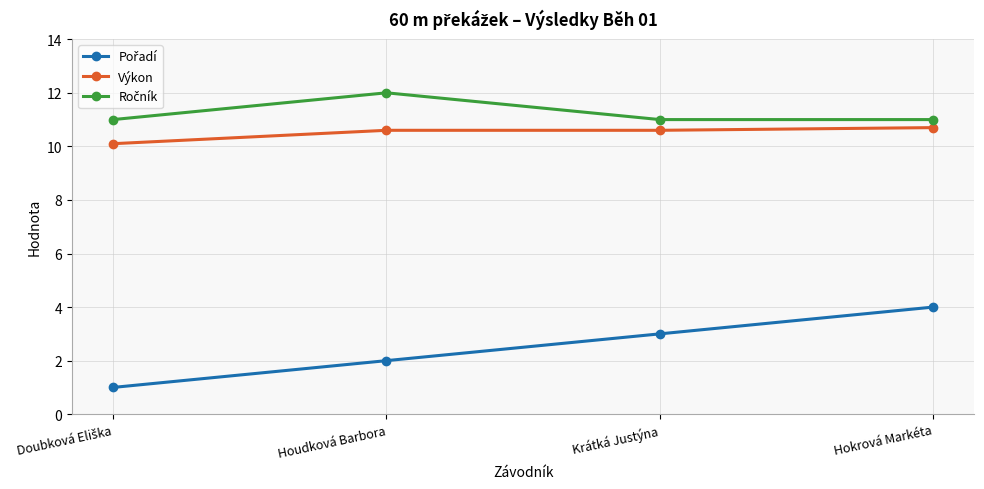

At how many categories does at least one series exceed 6?

4